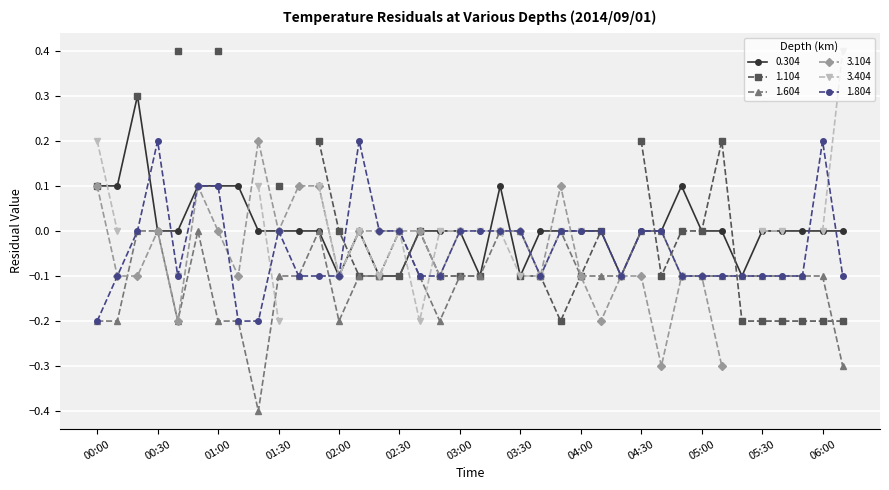

The value of 0.304 at 00:30 is -0.2. True or false?

False